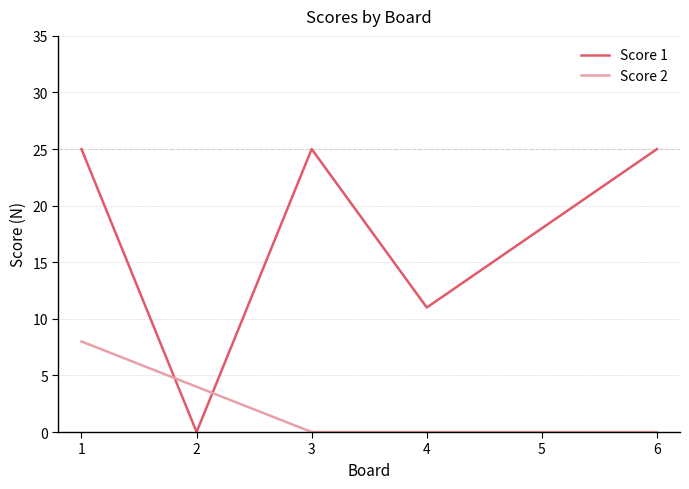

What is the highest value of the Score 2 series?

8